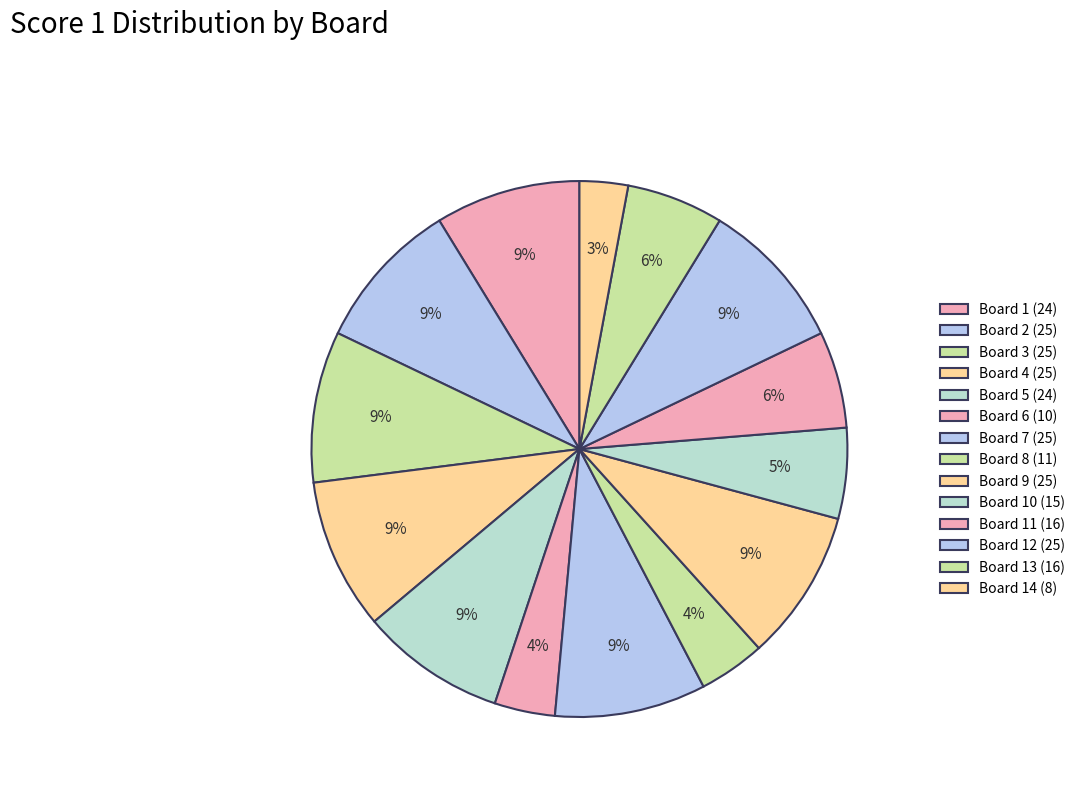

Count the number of slices in the pie.

14